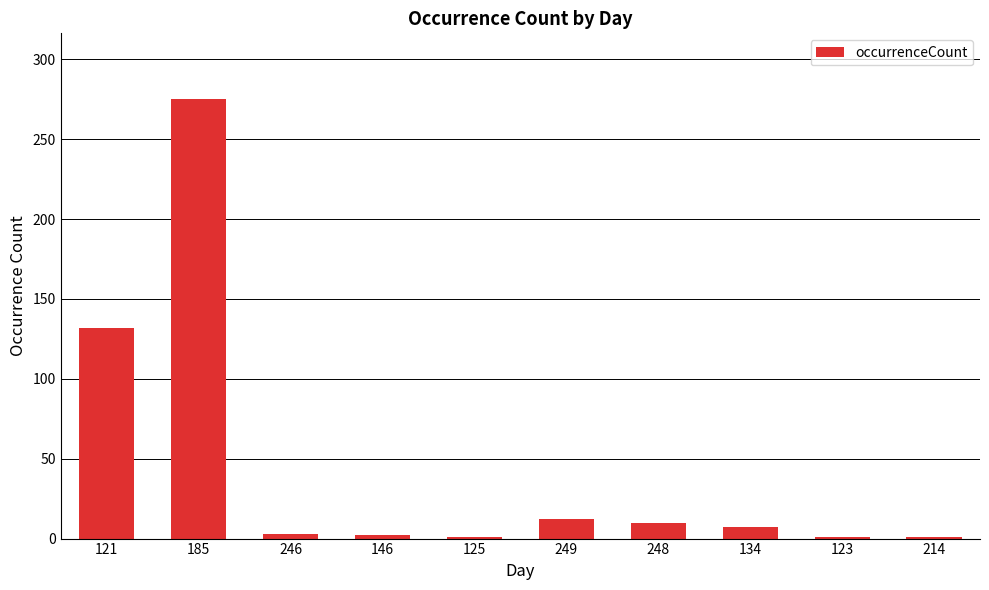

What is the greatest value displayed?

275